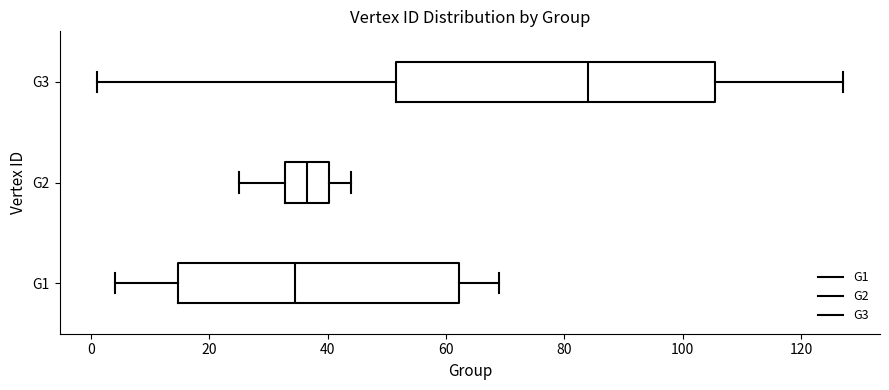

Reading bottom to top, read every box against the x-axis: the position of its median line, the range the box covers, and the ends of its whiskers. The values are not printed on the chart, so give them approximately, as read against the axis.

G1: median 34, box 14 to 62, whiskers 4 to 70
G2: median 36, box 32 to 40, whiskers 26 to 44
G3: median 84, box 52 to 106, whiskers 2 to 128